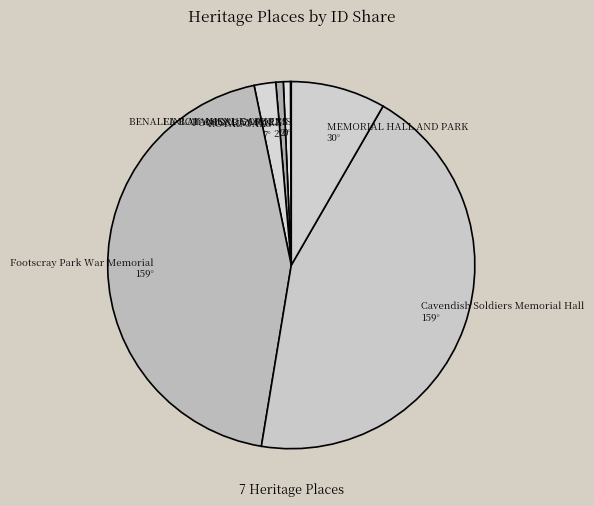

Which has a higher value, MEMORIAL HALL AND PARK or FOOTSCRAY PARK?

MEMORIAL HALL AND PARK